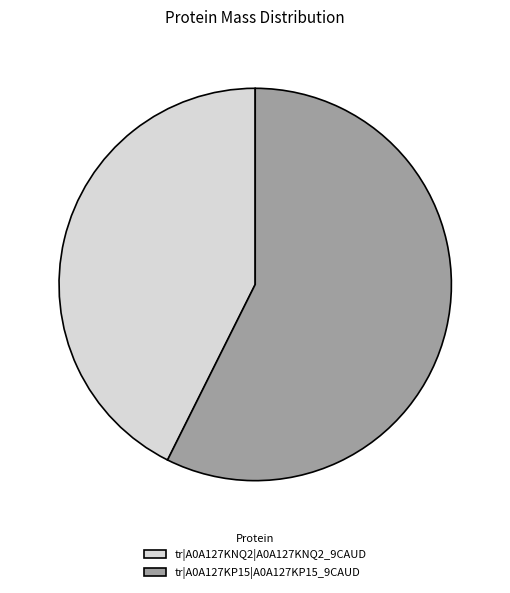

True or false: tr|A0A127KNQ2|A0A127KNQ2_9CAUD accounts for 32% of the total.

False